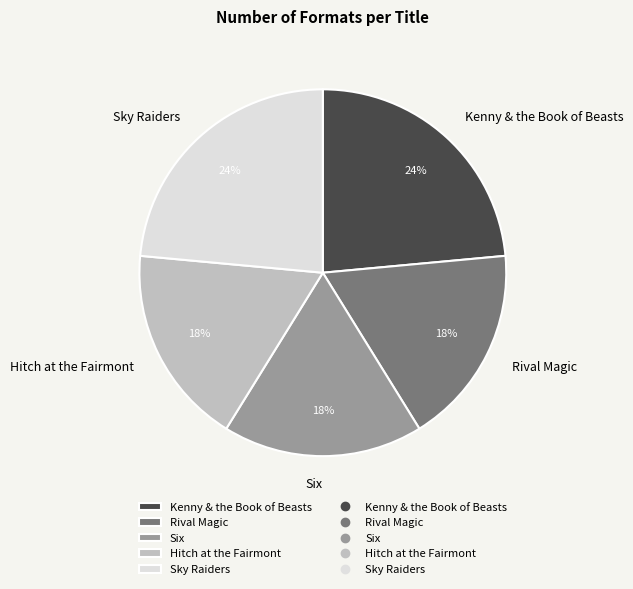

What is the ratio of the value at Six to the value at Rival Magic?

1.0